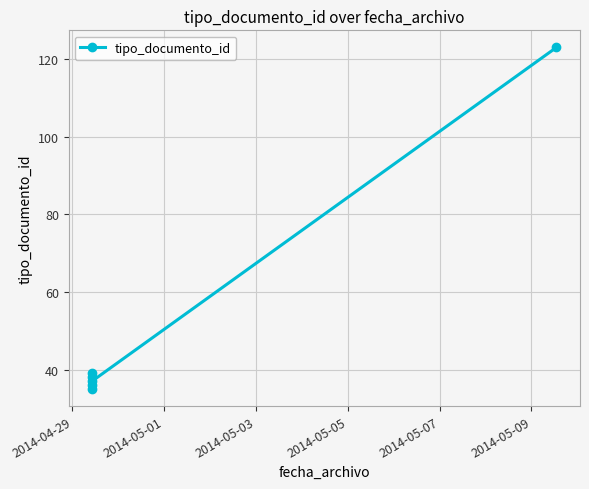

What is the ratio of the value at 2014-05-07 to the value at 2014-05-09?

0.3